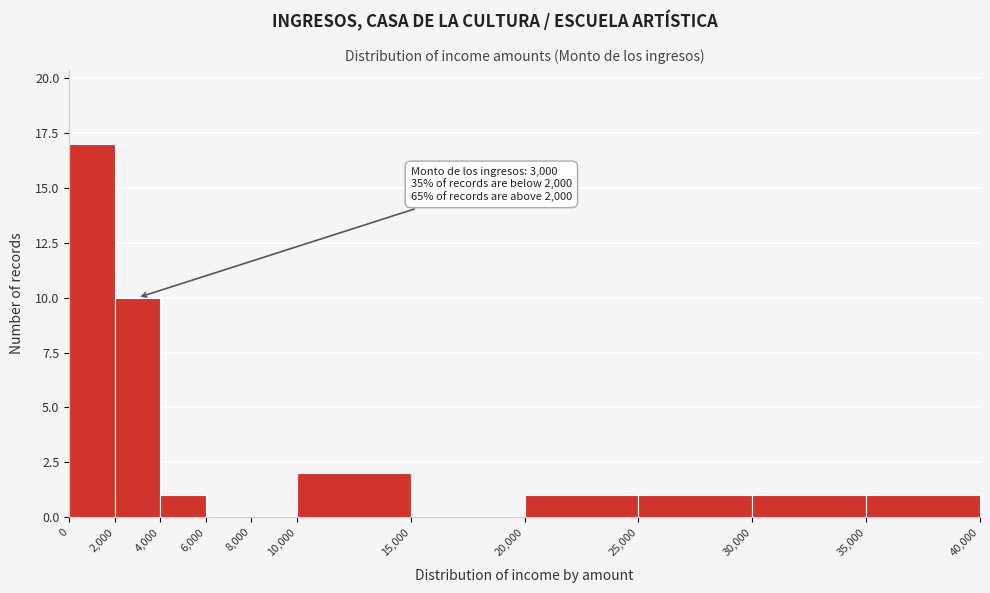

Which range on the x-axis has the tallest bar?

0 to 2,000